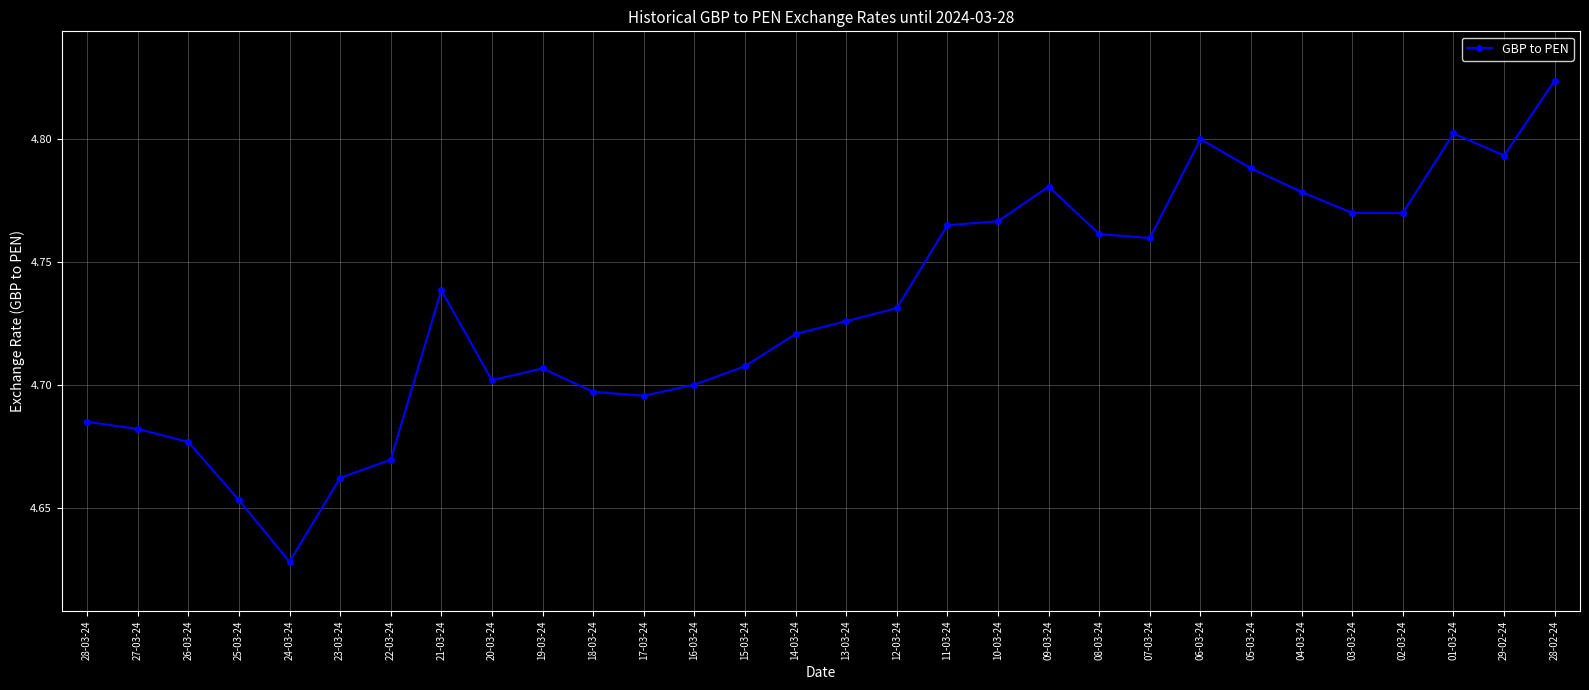

True or false: there are more than 0 points higher than both neighbors.

True